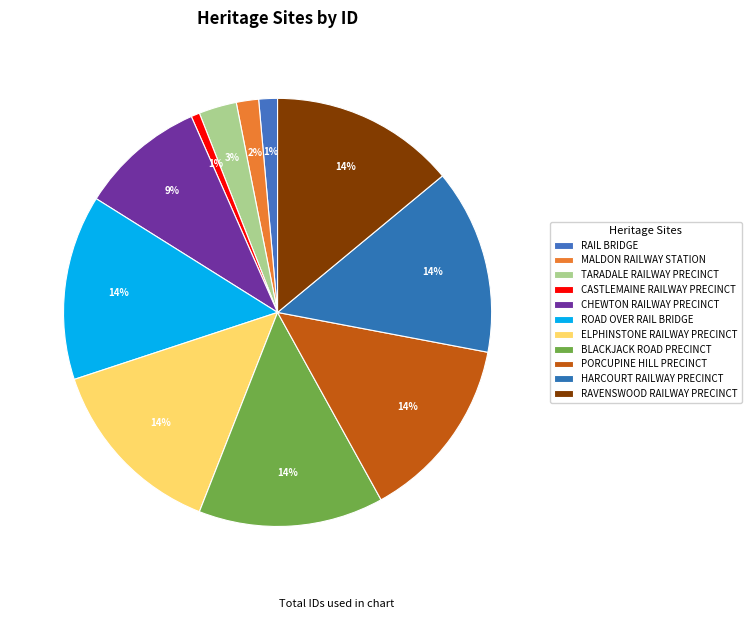

The RAVENSWOOD RAILWAY PRECINCT slice represents 14% of the pie. True or false?

True